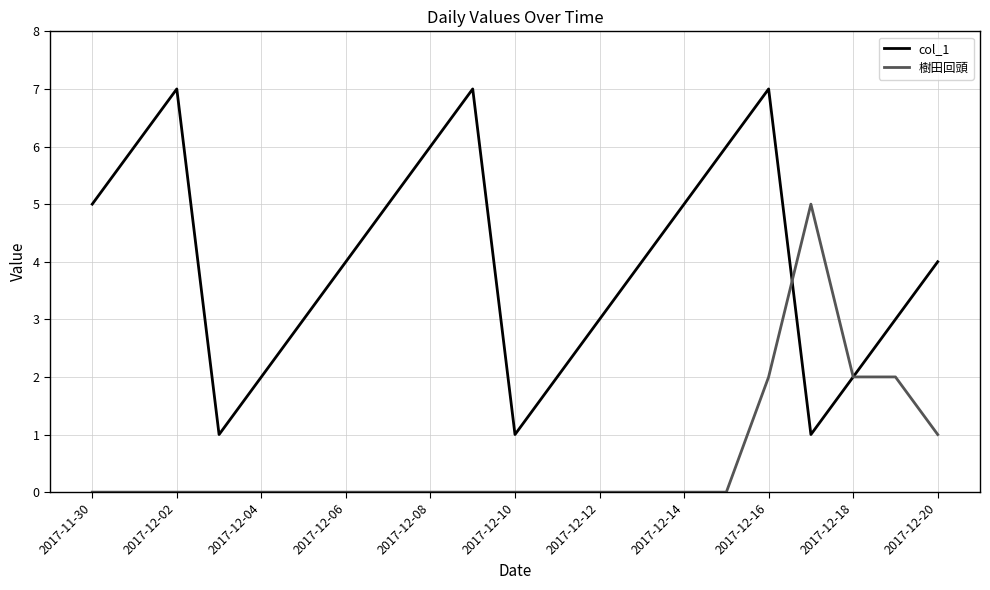

List the series in order of their overall mean, highest first.

col_1, 樹田回頭